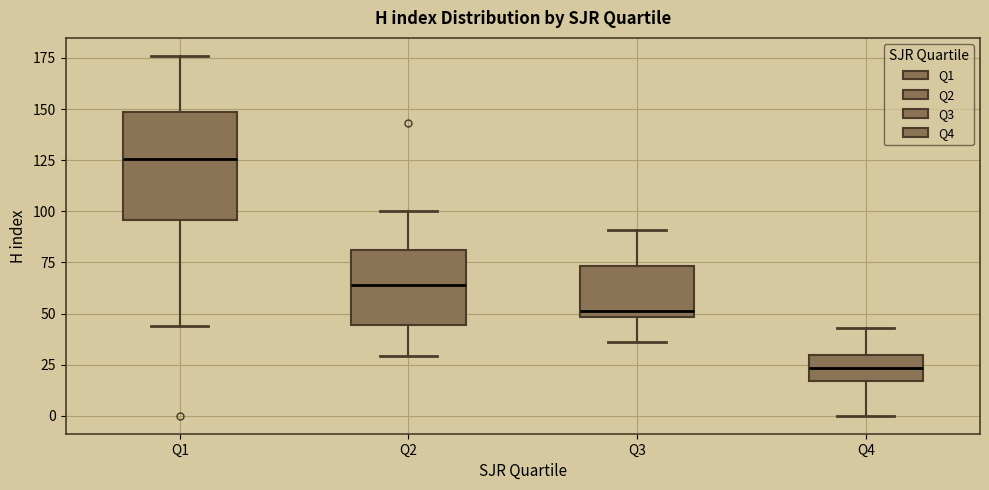

Which box has the lowest median line?

Q4